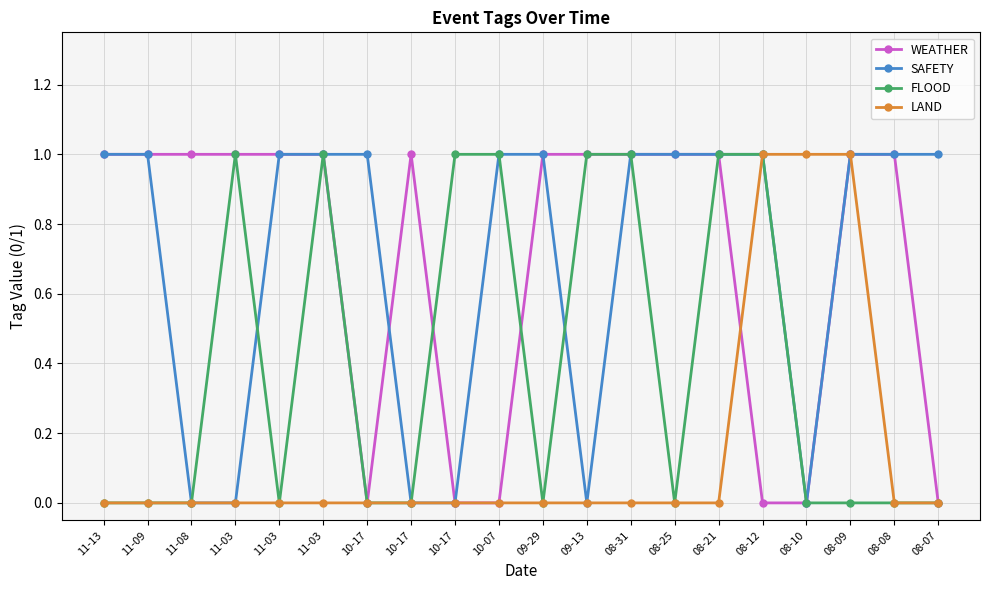

What is the label of the 3rd point from the left?

11-08